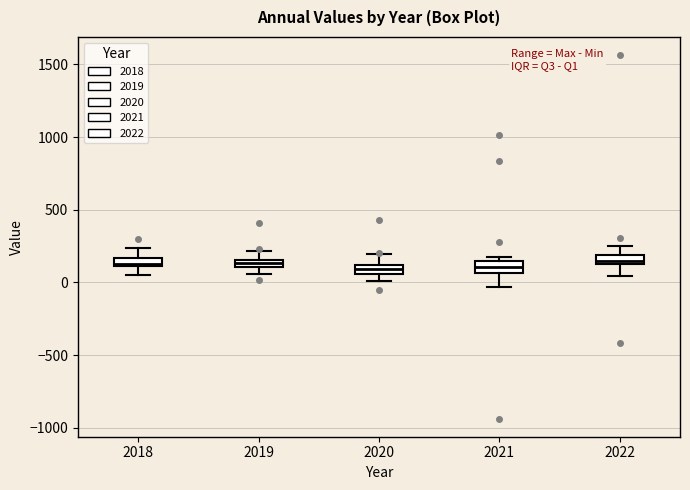

Where is the lower edge of the box at x = 2019 on the y-axis? The values are not printed on the chart, so give them approximately, as read against the axis.

100